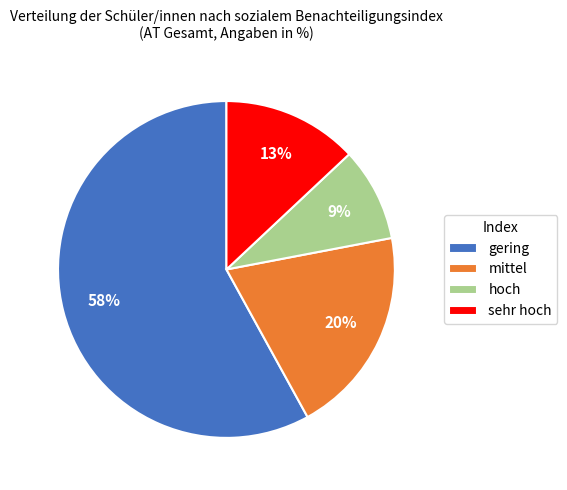

Count the number of slices in the pie.

4